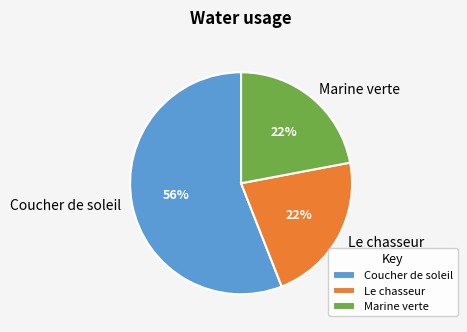

Count the number of slices in the pie.

3